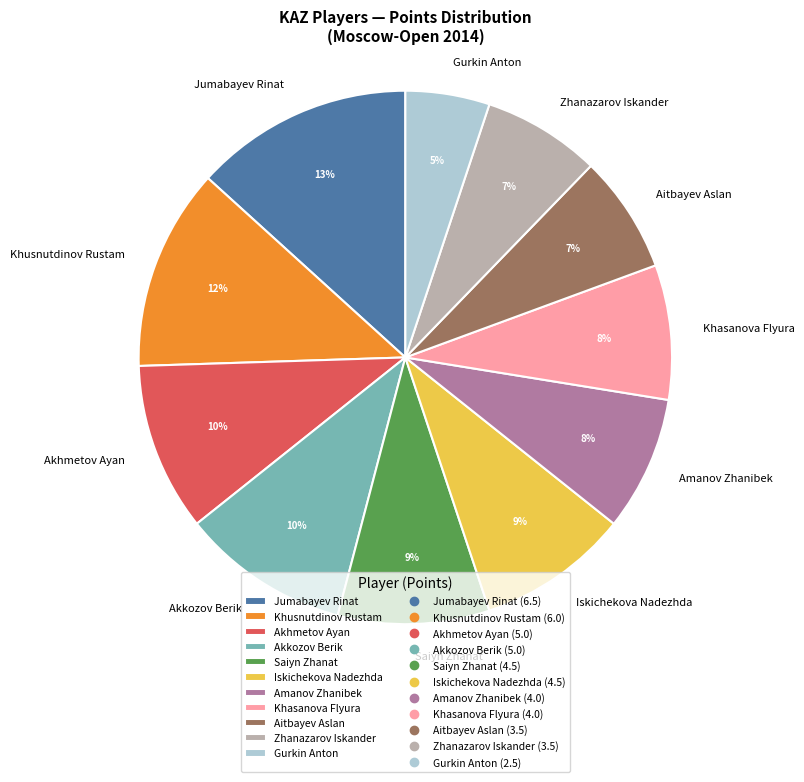

Which category has the biggest portion of the pie?

Jumabayev Rinat